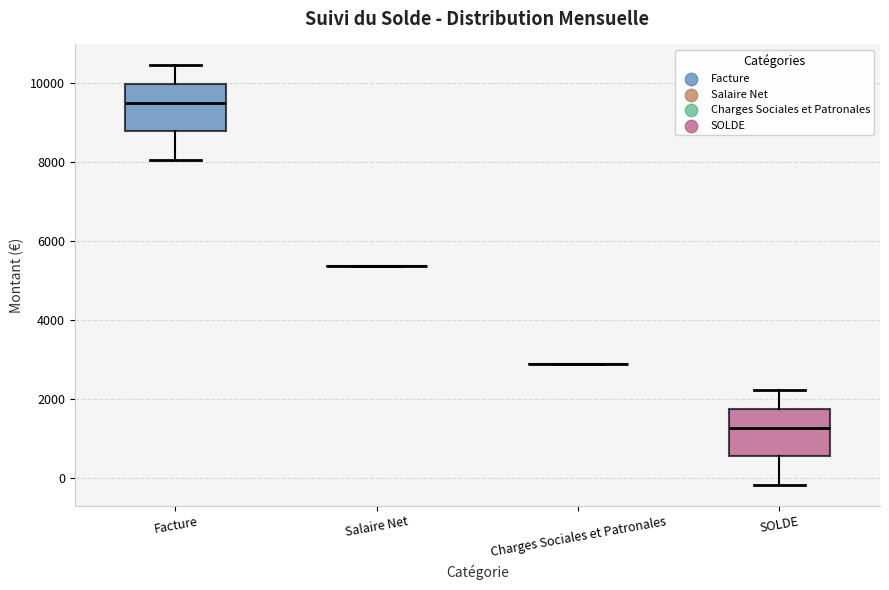

Reading left to right, read every box against the y-axis: the position of its median line, the range the box covers, and the ends of its whiskers. The values are not printed on the chart, so give them approximately, as read against the axis.

Facture: median 9400, box 8800 to 10000, whiskers 8000 to 10400
Salaire Net: box collapsed to a line at 5400, whiskers 5400 to 5400
Charges Sociales et Patronales: box collapsed to a line at 2800, whiskers 2800 to 2800
SOLDE: median 1200, box 600 to 1800, whiskers -200 to 2200